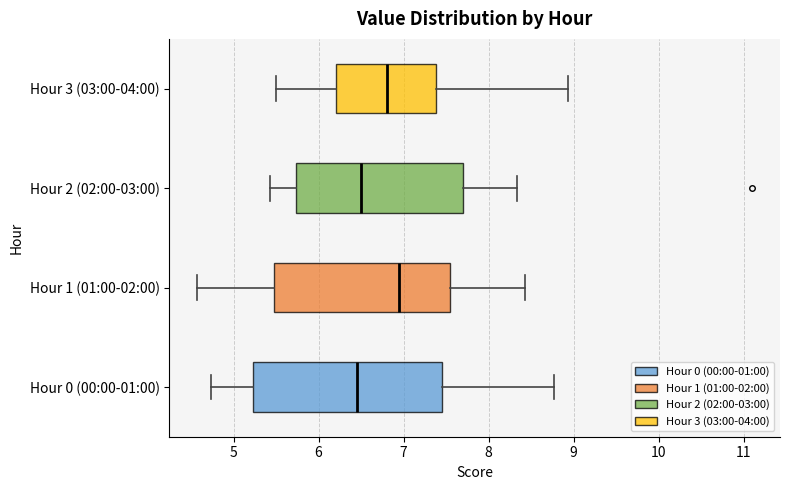

Which box is the widest, from its left edge to its right edge?

Hour 0 (00:00-01:00)